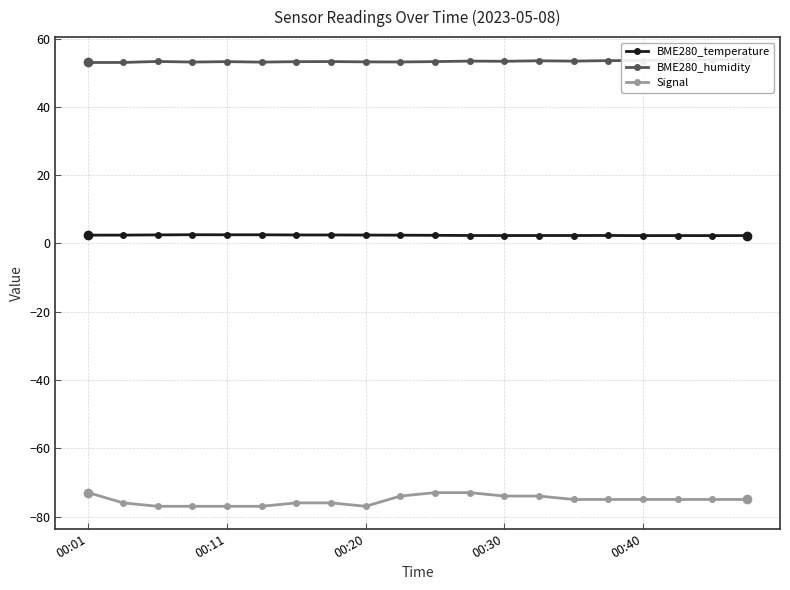

Which series has the widest spread of values?

Signal